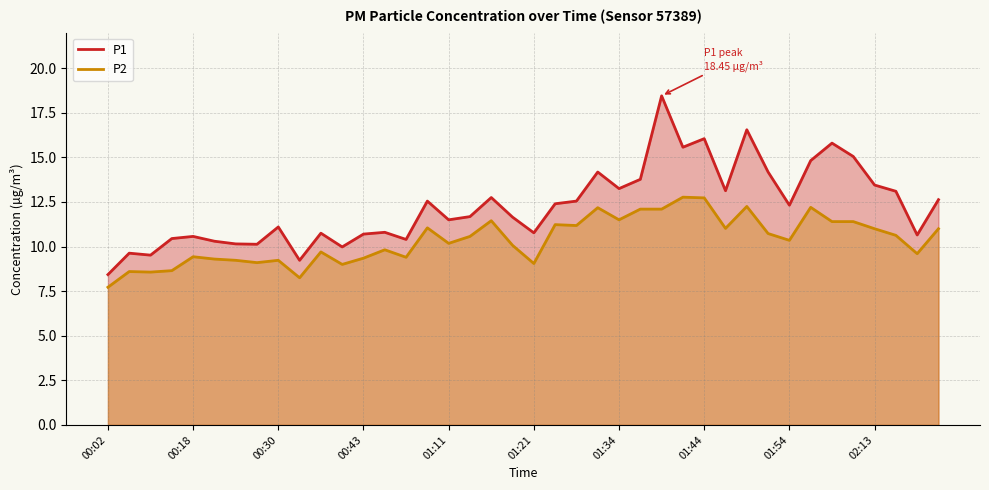

Which series has the widest spread of values?

P1